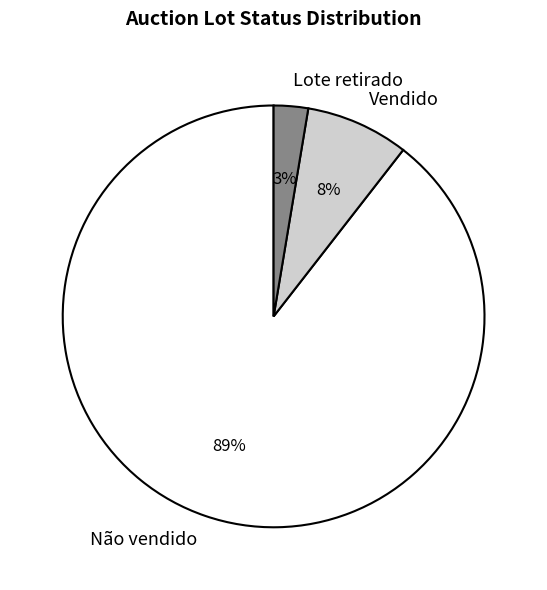

Do Não vendido and Lote retirado together represent more than half of the pie?

Yes